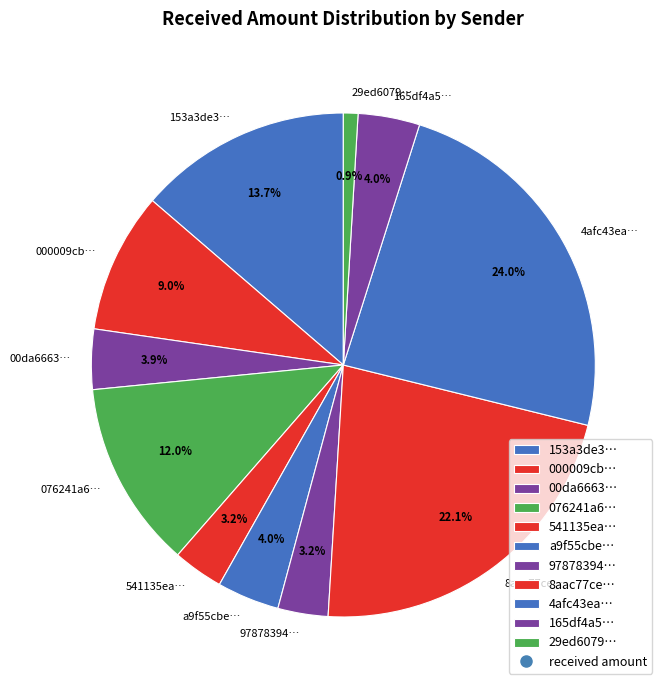

What is the largest slice in the pie chart?

4afc43ea…